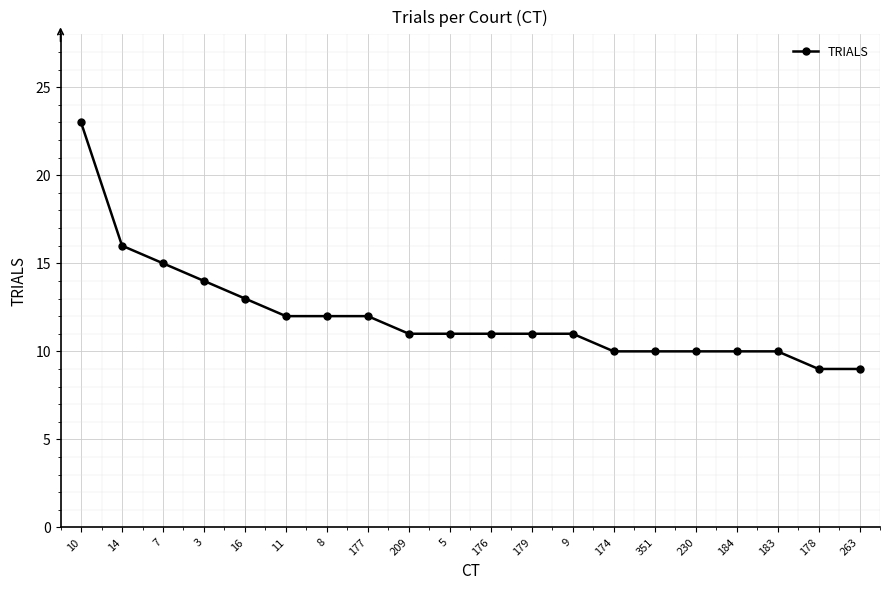

Reading left to right, transcribe all the data shown in this chart.

10=23	14=16	7=15	3=14	16=13	11=12	8=12	177=12	209=11	5=11	176=11	179=11	9=11	174=10	351=10	230=10	184=10	183=10	178=9	263=9